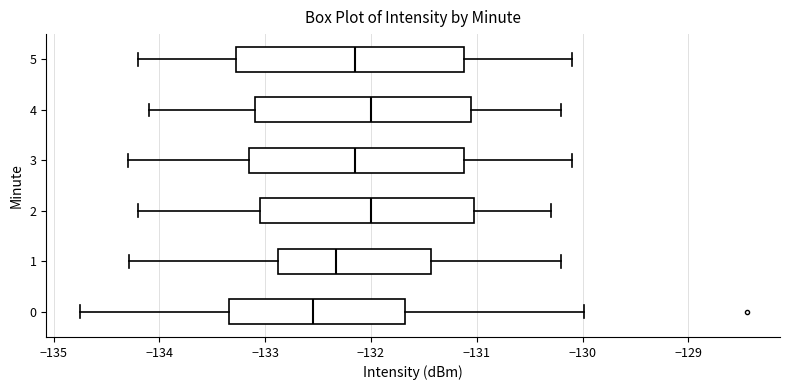

Reading bottom to top, read every box against the x-axis: the position of its median line, the range the box covers, and the ends of its whiskers. The values are not printed on the chart, so give them approximately, as read against the axis.

0: median -132.6, box -133.3 to -131.7, whiskers -134.8 to -130.0
1: median -132.3, box -132.9 to -131.4, whiskers -134.3 to -130.2
2: median -132.0, box -133.0 to -131.0, whiskers -134.2 to -130.3
3: median -132.1, box -133.1 to -131.1, whiskers -134.3 to -130.1
4: median -132.0, box -133.1 to -131.0, whiskers -134.1 to -130.2
5: median -132.1, box -133.3 to -131.1, whiskers -134.2 to -130.1